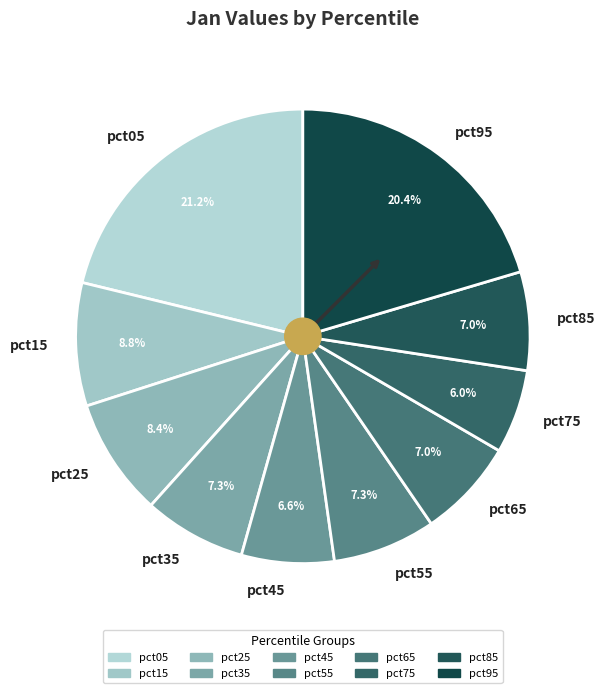

To the nearest percent, what portion does pct85 represent?

7%